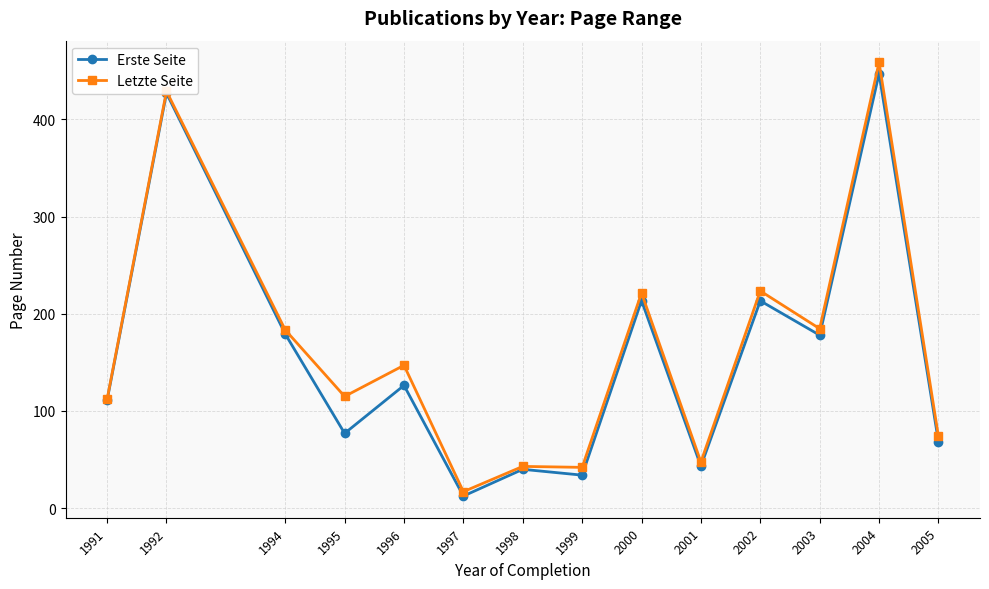

What is the minimum value shown in the chart?

12.5